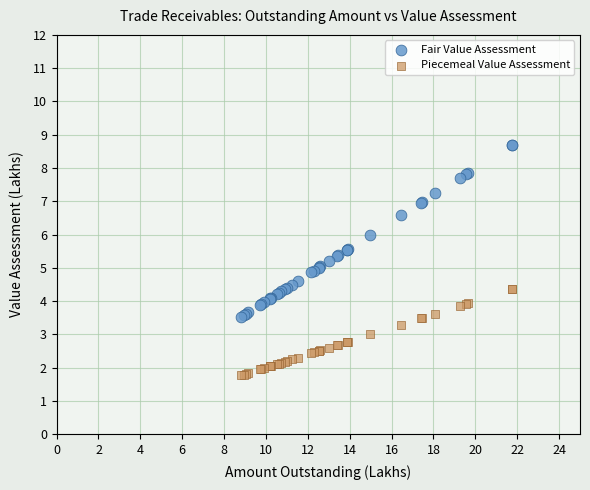

Which series has the widest spread of Y values?

Fair Value Assessment